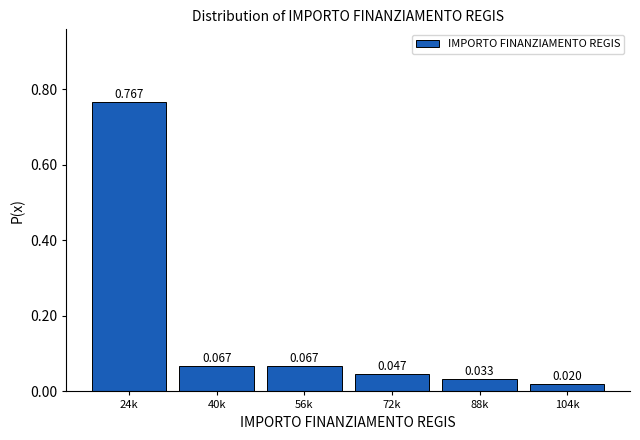

Count the number of categories in the chart.

6